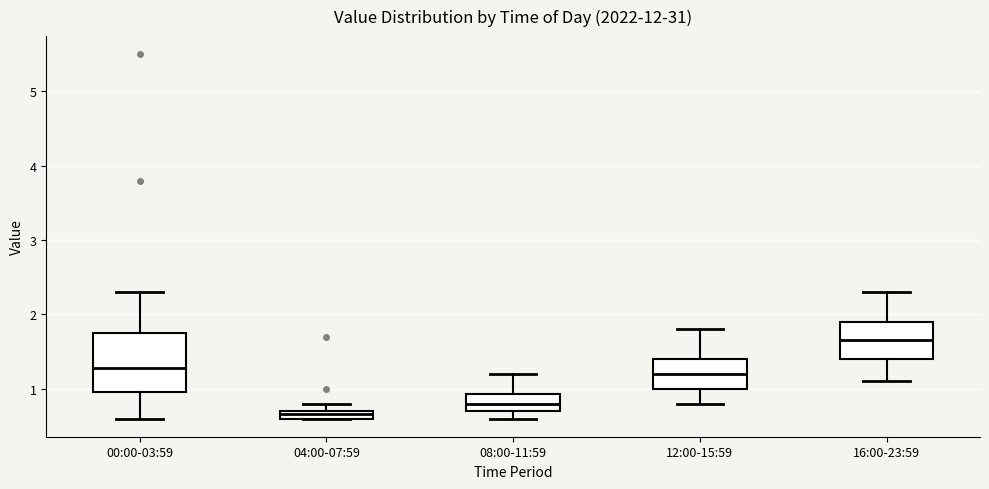

Which box's median line is the lowest?

04:00-07:59